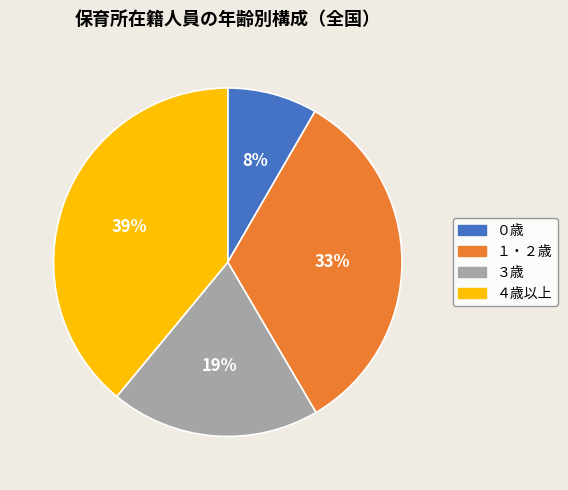

How many slices are in this pie chart?

4